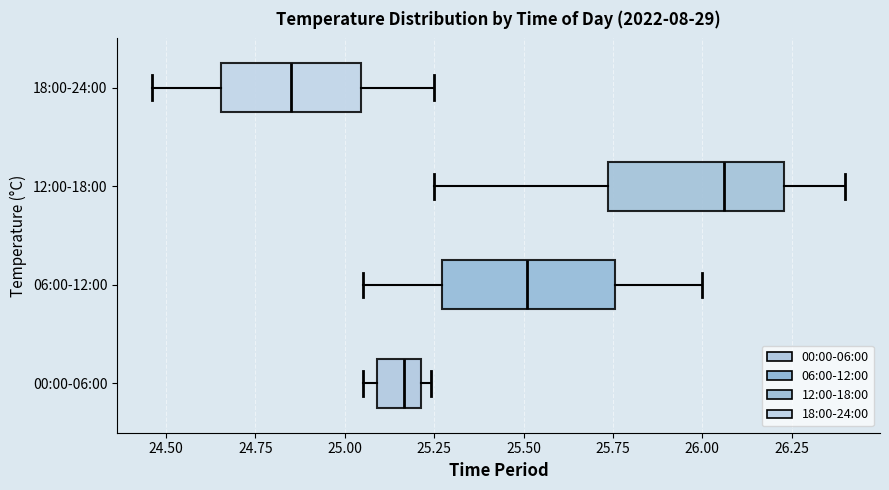

Where does the median line of the box for 12:00-18:00 sit on the x-axis? The values are not printed on the chart, so give them approximately, as read against the axis.

26.05